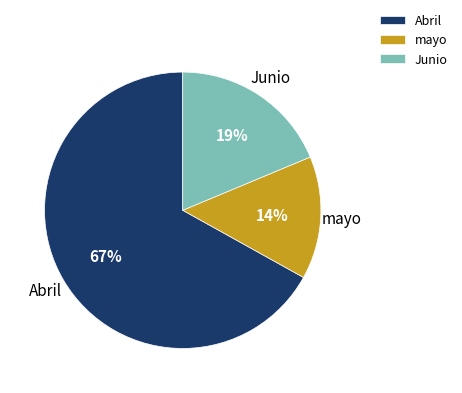

How many slices are in this pie chart?

3